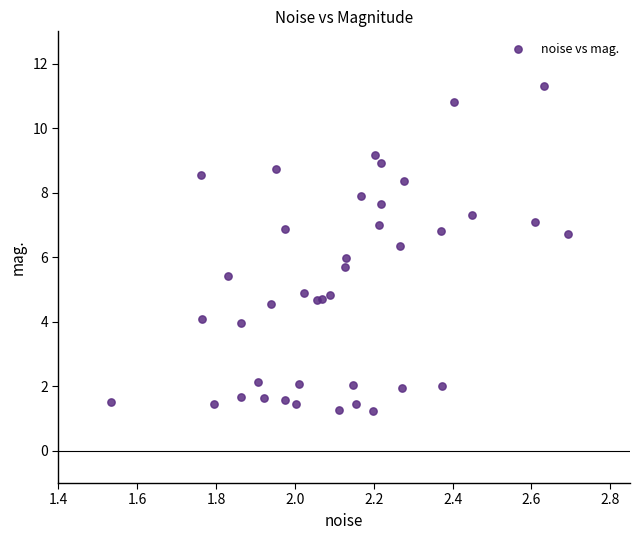

What is the range of Y values (max minus min)?

10.1